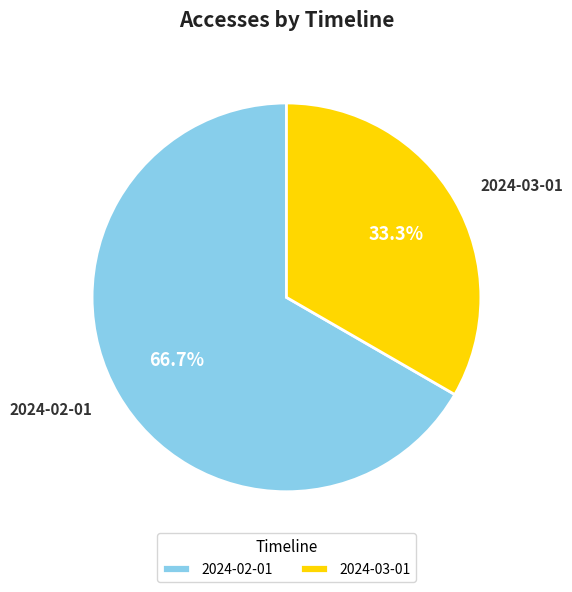

Approximately how many times larger is the value at 2024-02-01 compared to 2024-03-01?

2.0